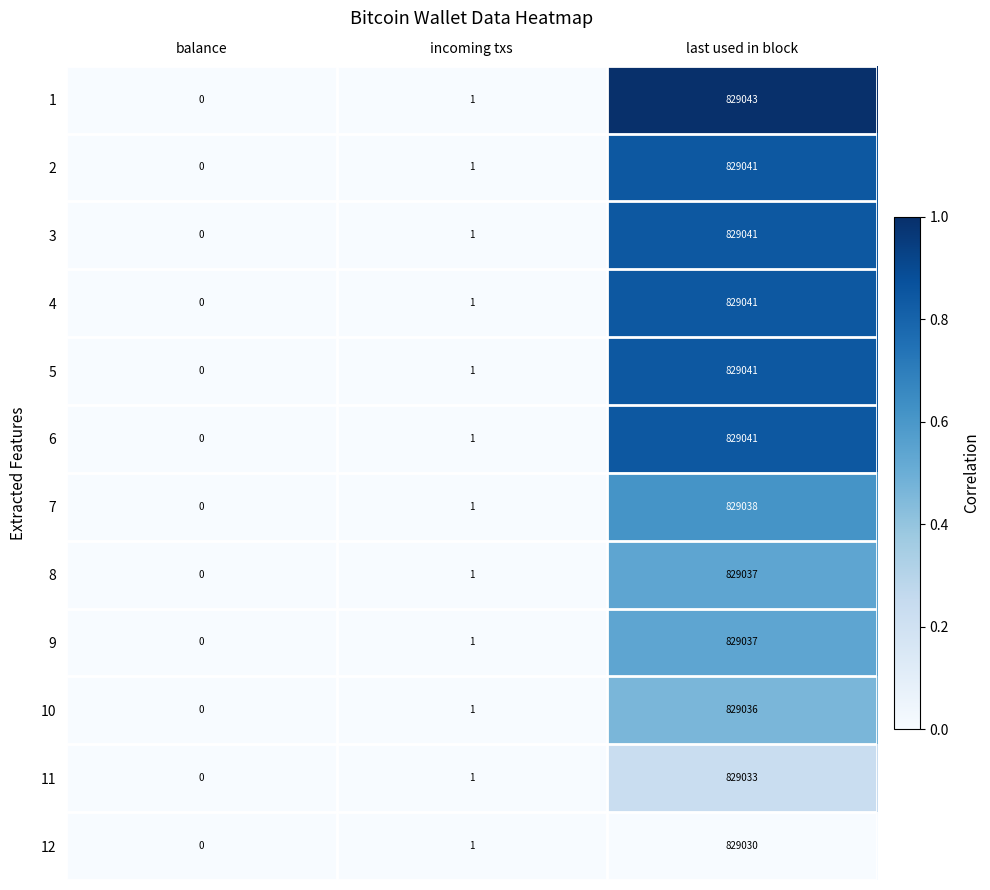

Rank the categories by 5 value from lowest to highest.

balance, incoming txs, last used in block